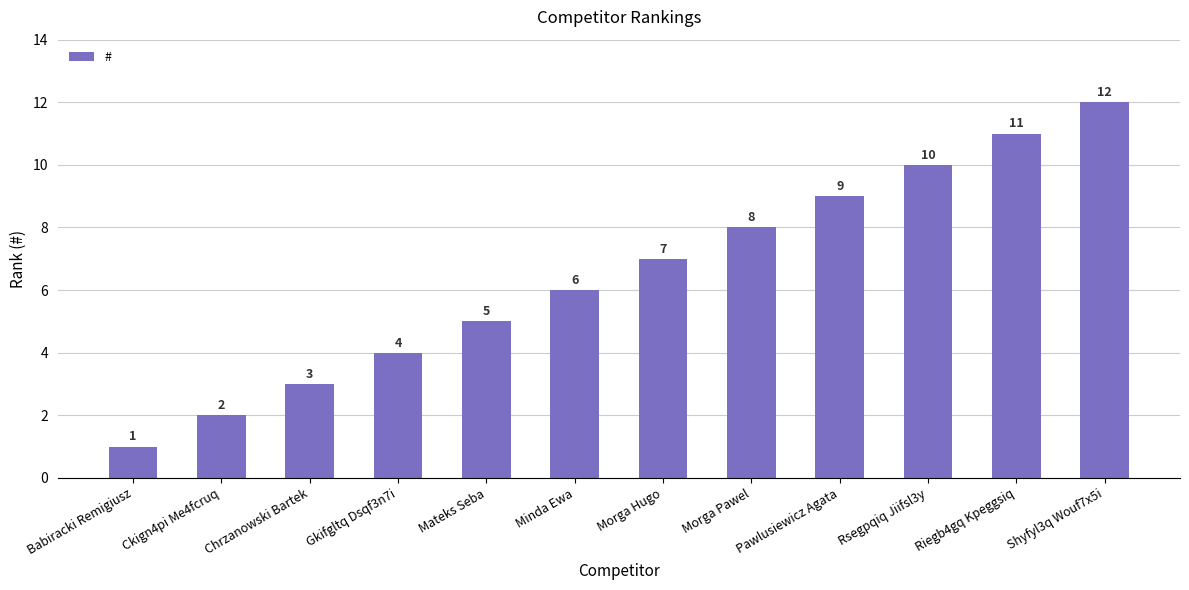

How many data points does each series have?

12